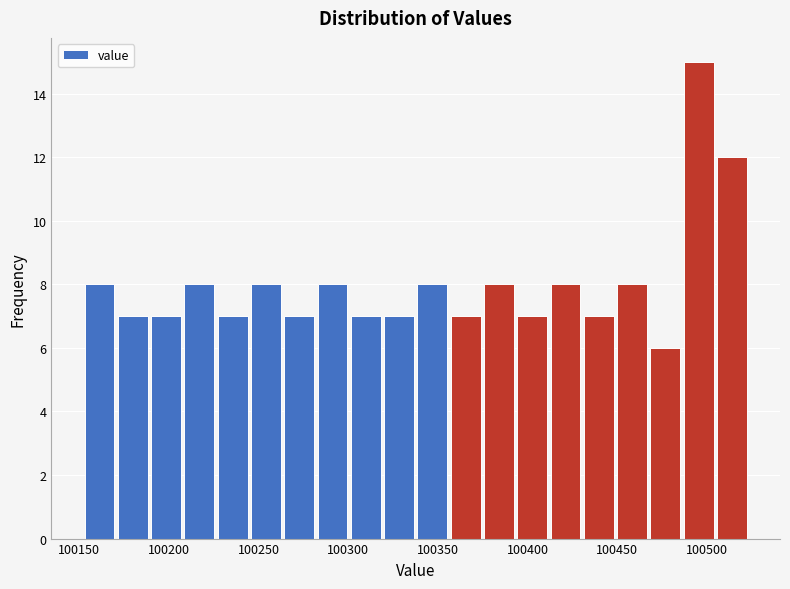

Read against the x-axis, roughly where is the centre of the tallest bar?

100495